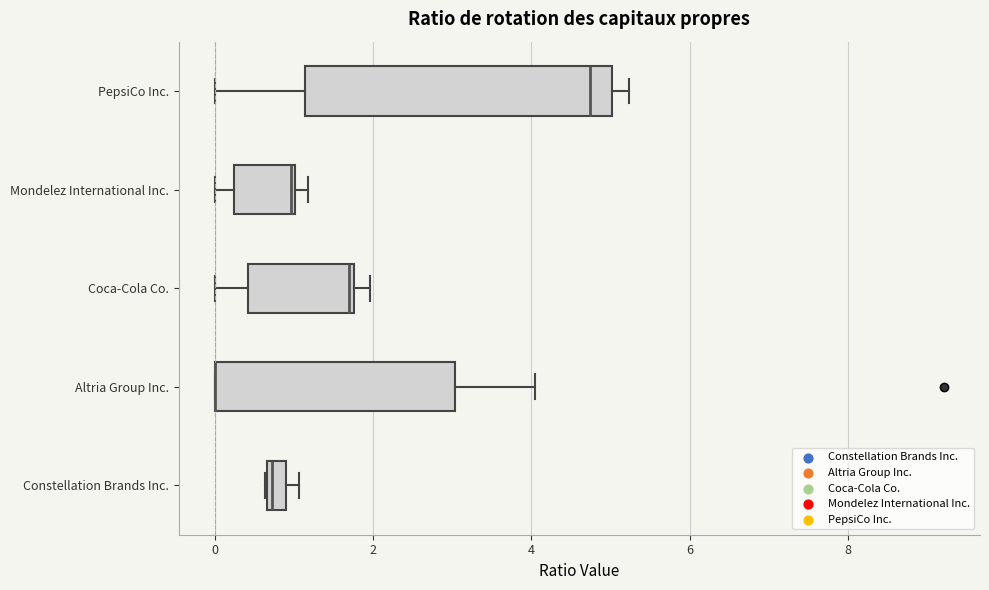

Which box is the widest, from its left edge to its right edge?

PepsiCo Inc.